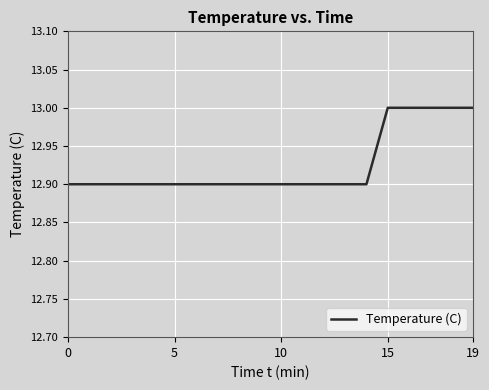

What is the greatest value displayed?

13.0